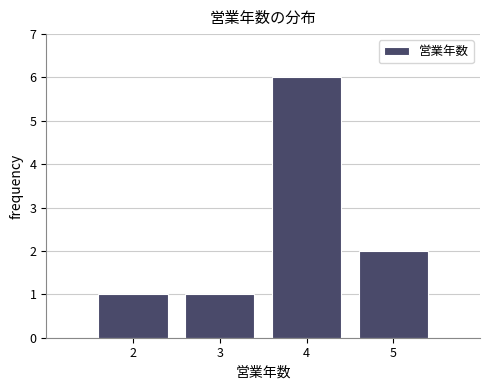

Reading left to right, list every bar in this chart as the range it spans on the x-axis followed by its height. The values are not printed on the chart, so give them approximately, as read against the axis.

1.5 to 2.5: 1
2.5 to 3.5: 1
3.5 to 4.5: 6
4.5 to 5.5: 2